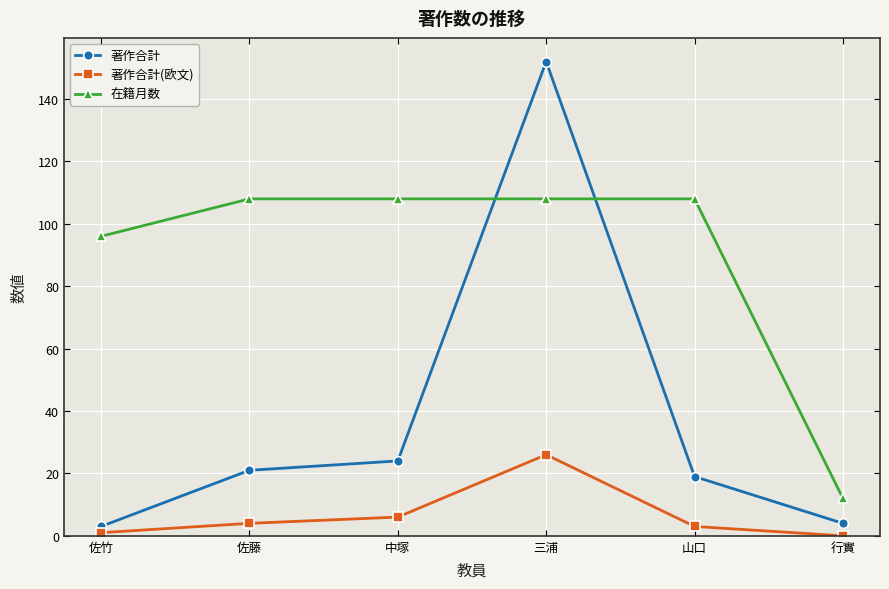

Which series has the widest spread of values?

著作合計